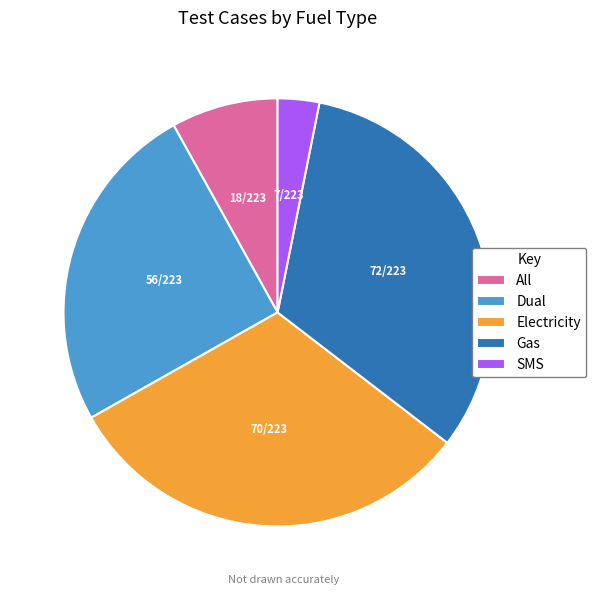

Which slice is the smallest?

SMS